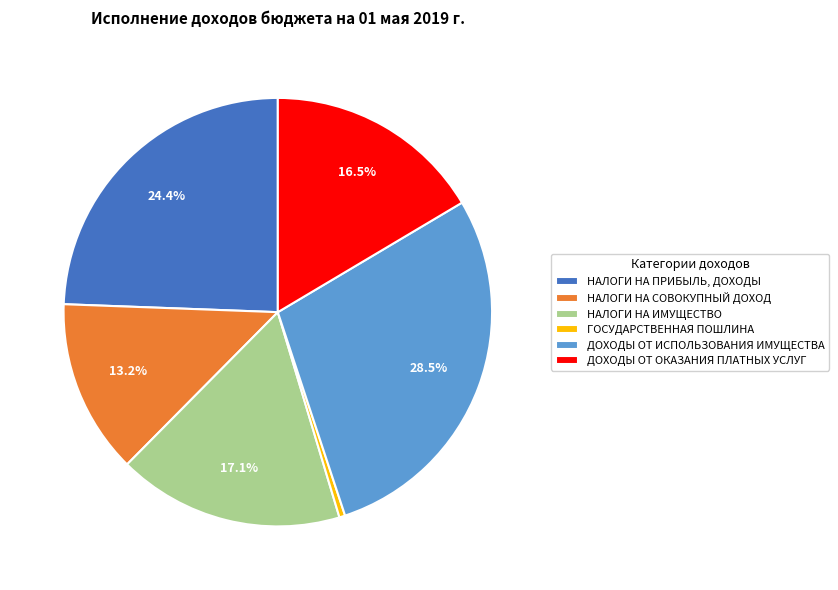

Which category has the smallest portion of the pie?

ГОСУДАРСТВЕННАЯ ПОШЛИНА